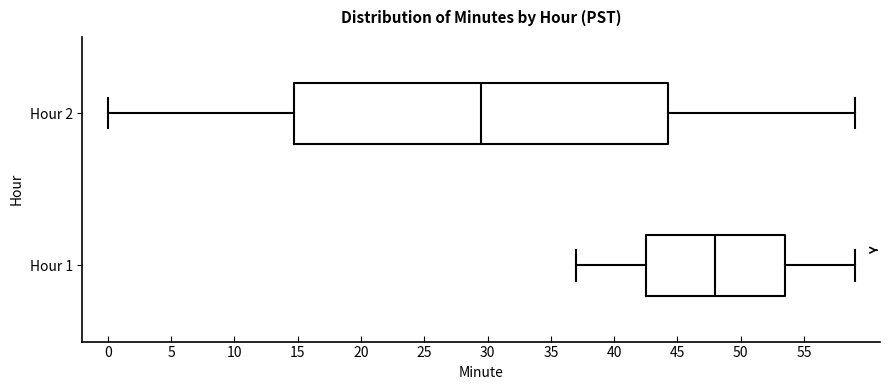

Which box has the furthest to the right median line?

Hour 1